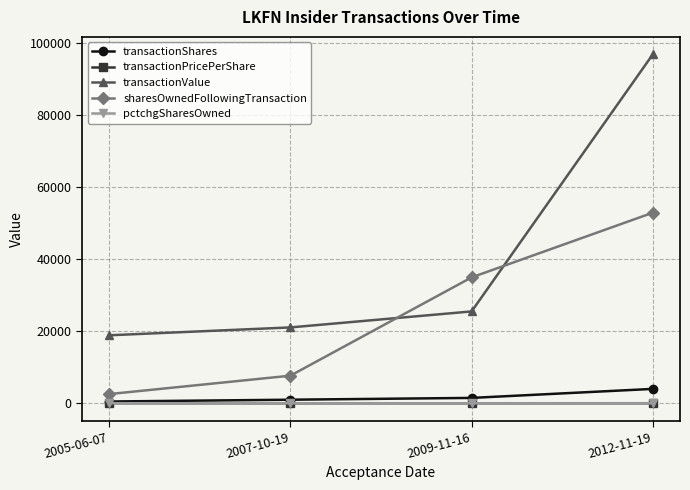

What is the total value across all series at 2005-06-07?

21994.7